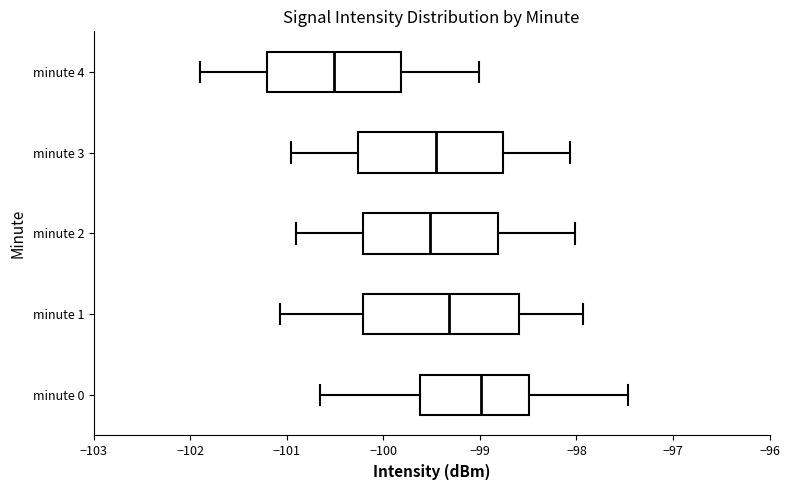

Which box is the widest, from its left edge to its right edge?

minute 1